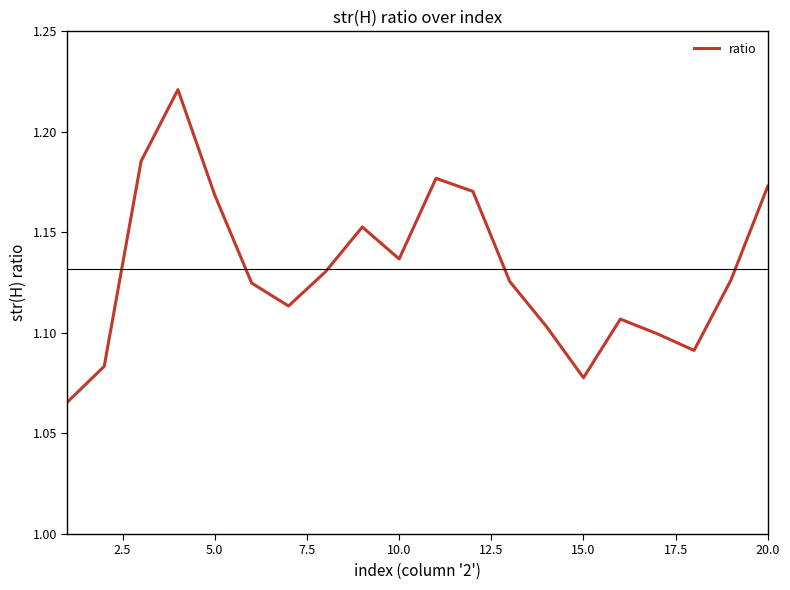

What is the minimum value shown in the chart?

1.1